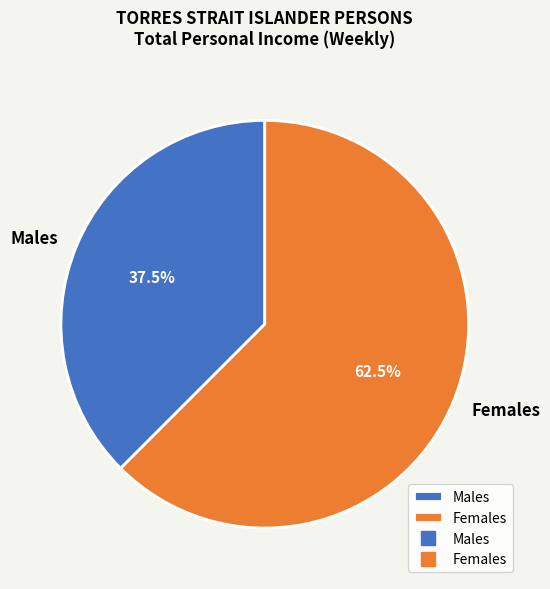

How many segments does this pie chart have?

2